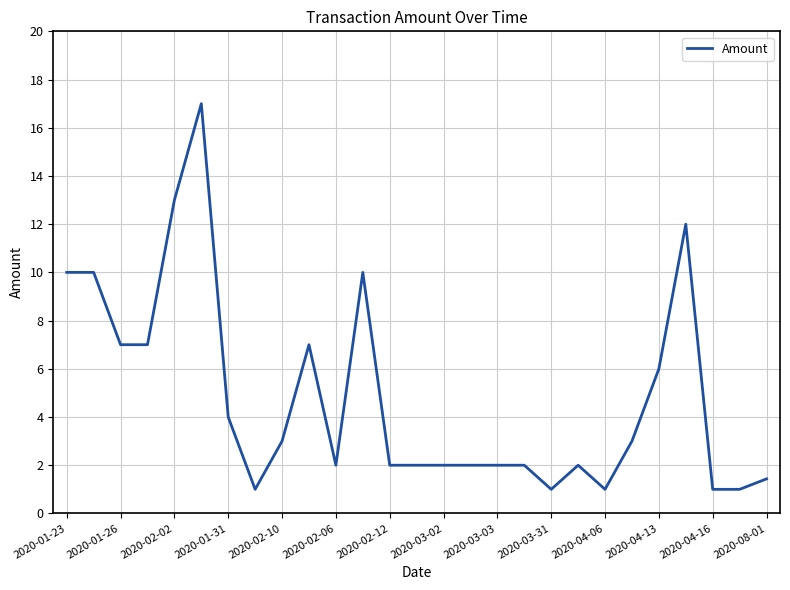

What is the maximum value shown in the chart?

17.0